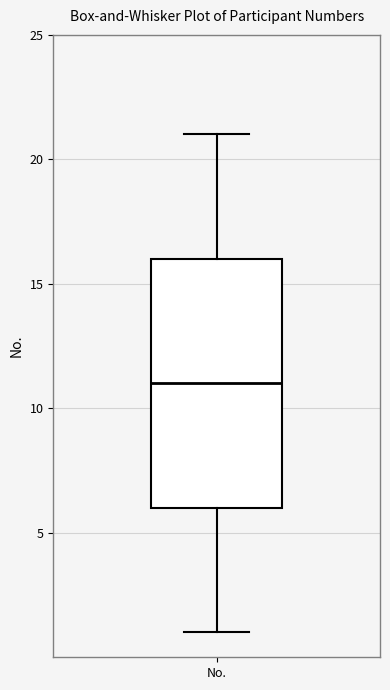

Where does the upper whisker of the box for No. end on the y-axis? The values are not printed on the chart, so give them approximately, as read against the axis.

21